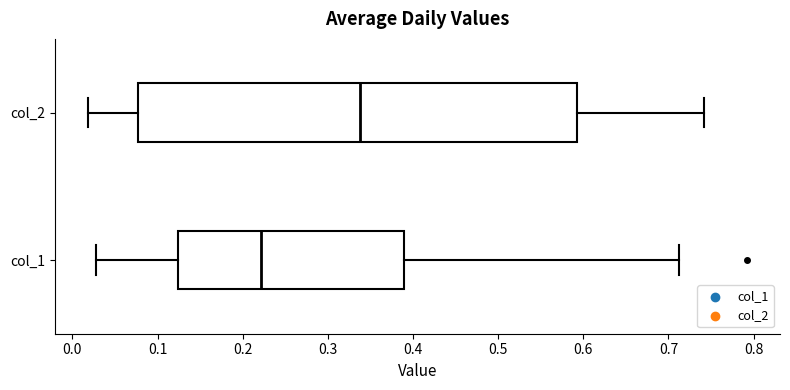

Reading bottom to top, transcribe this box plot: for each box, give where its median line is, the range the box spans, and where its two whiskers end, as read against the x-axis. The values are not printed on the chart, so give them approximately, as read against the axis.

col_1: median 0.22, box 0.12 to 0.39, whiskers 0.03 to 0.71
col_2: median 0.34, box 0.08 to 0.59, whiskers 0.02 to 0.74